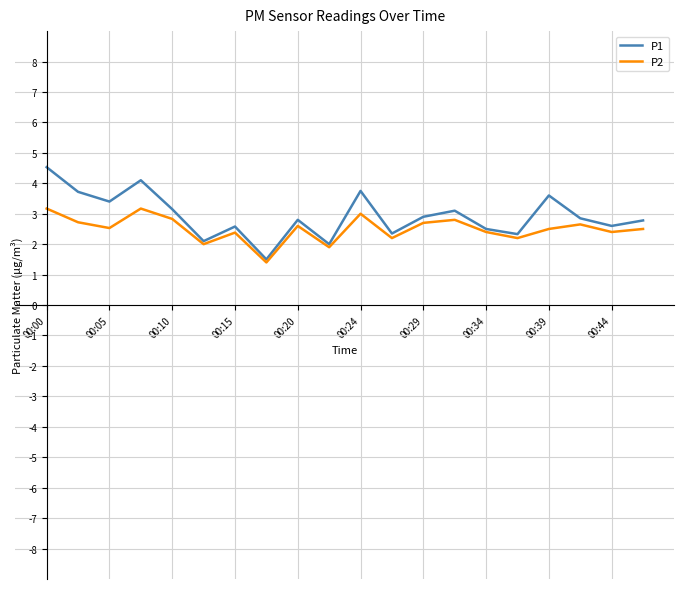

What is the difference between the second highest and second lowest values in the P1 series?

2.1